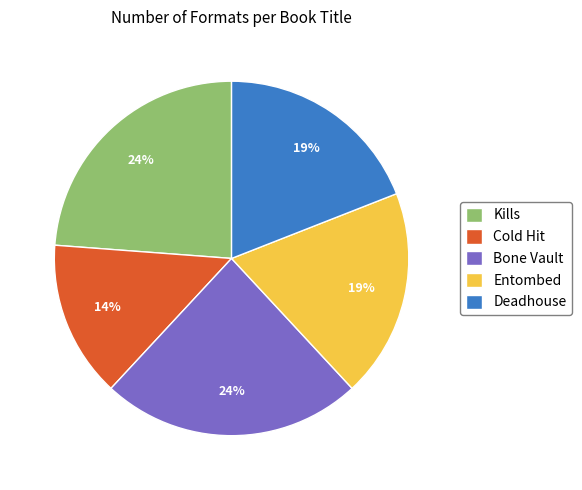

What is the smallest slice in the pie chart?

Cold Hit